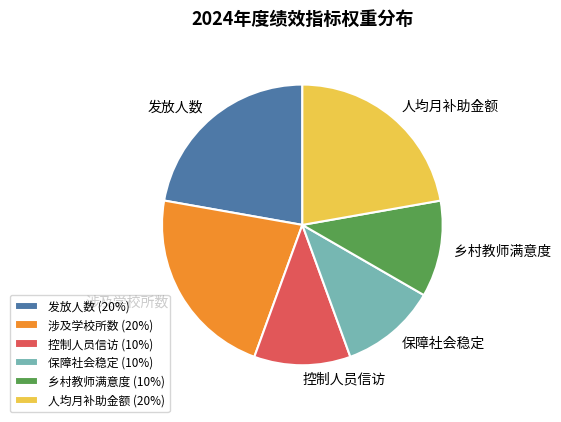

Is it true that 乡村教师满意度 is 11% of the pie?

True